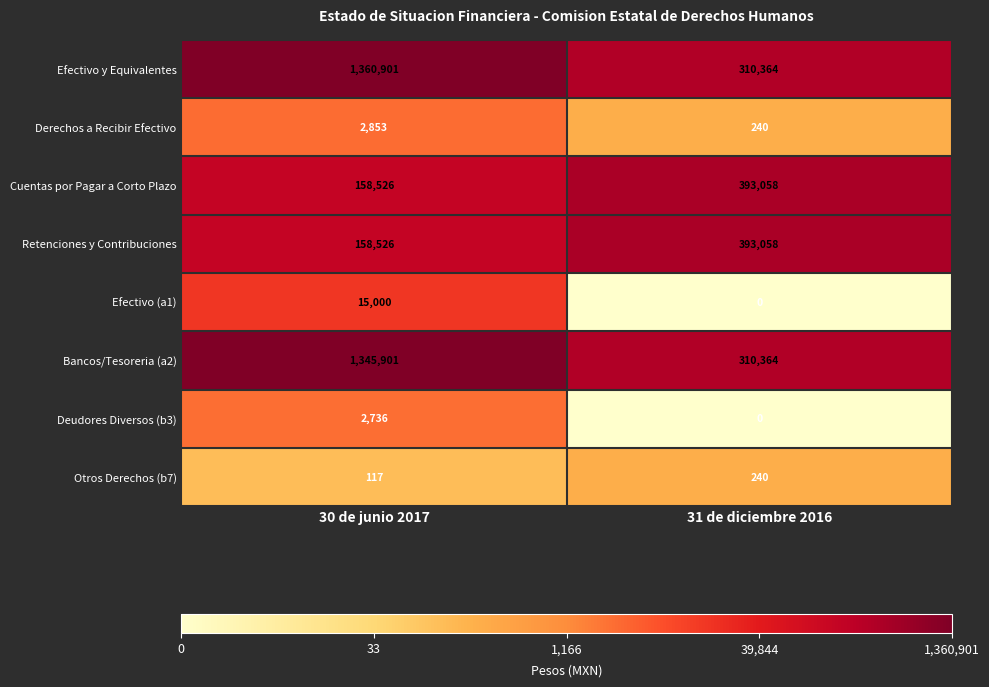

Which label corresponds to the smallest value in the chart?

31 de diciembre 2016